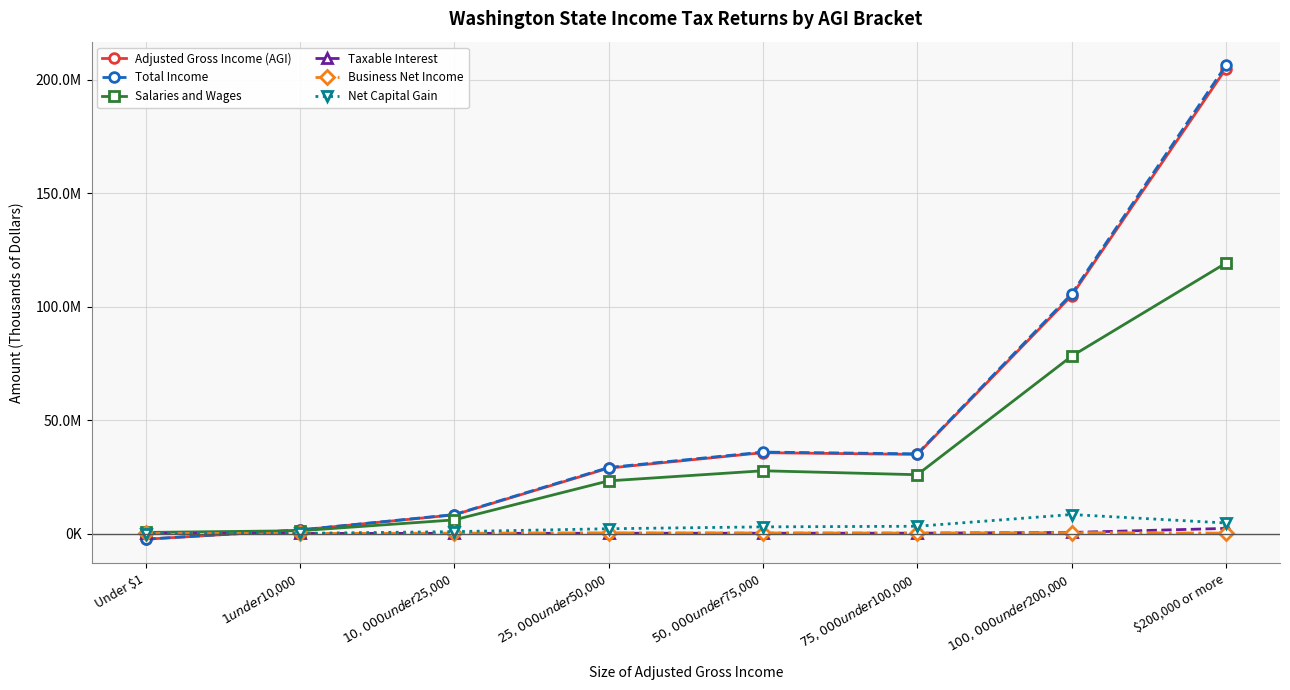

Is the value of Total Income at $200,000 or more greater than the value of Business Net Income at $10,000 under $25,000?

Yes